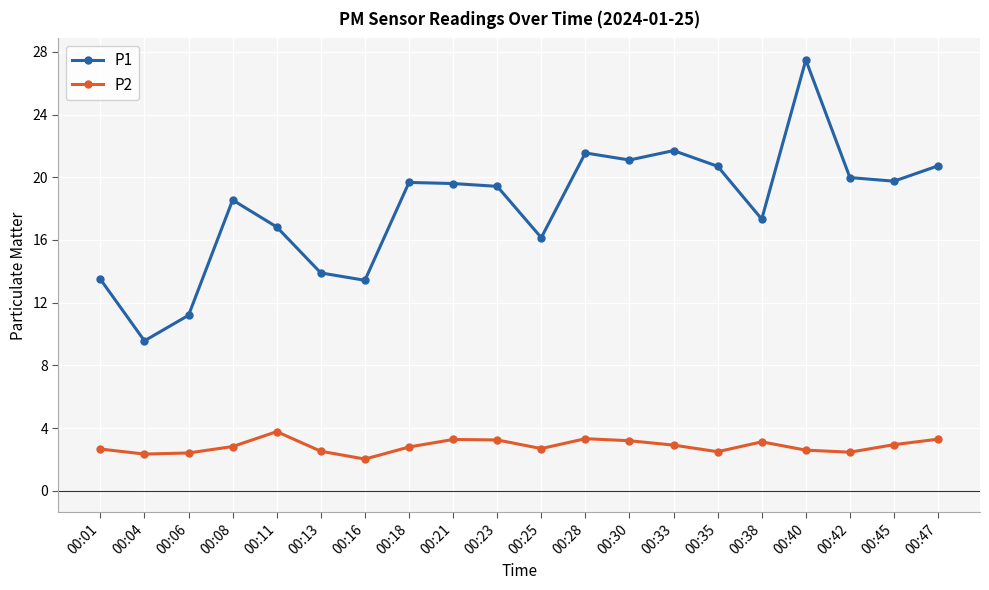

What is the lowest value of the P1 series?

9.6